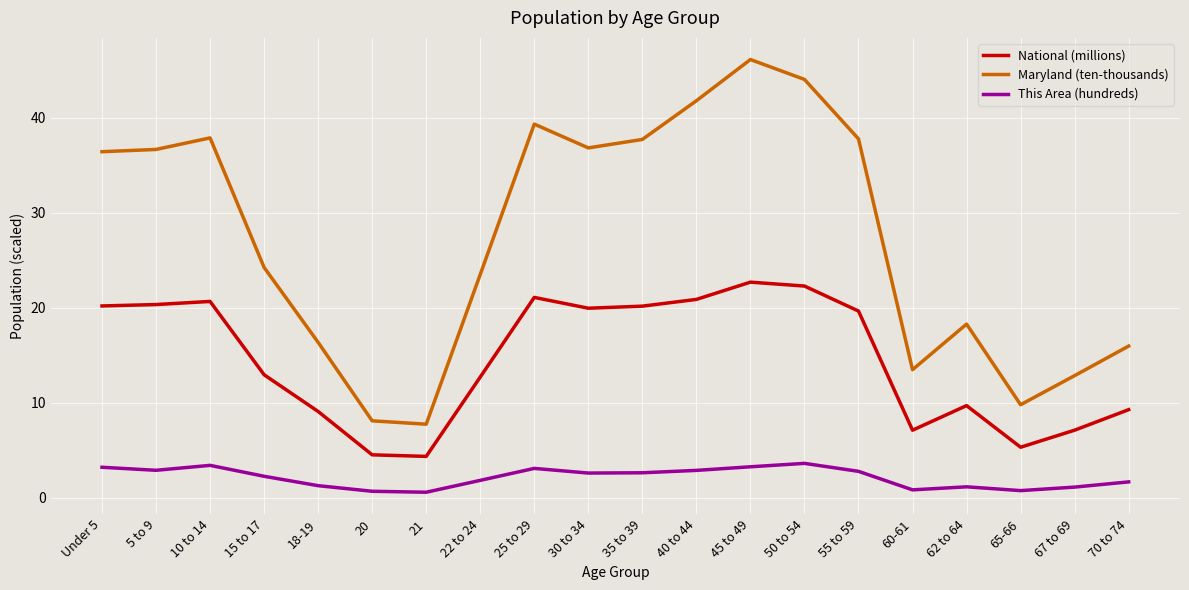

Is it true that Maryland (ten-thousands) equals 9.4 at 60-61?

False